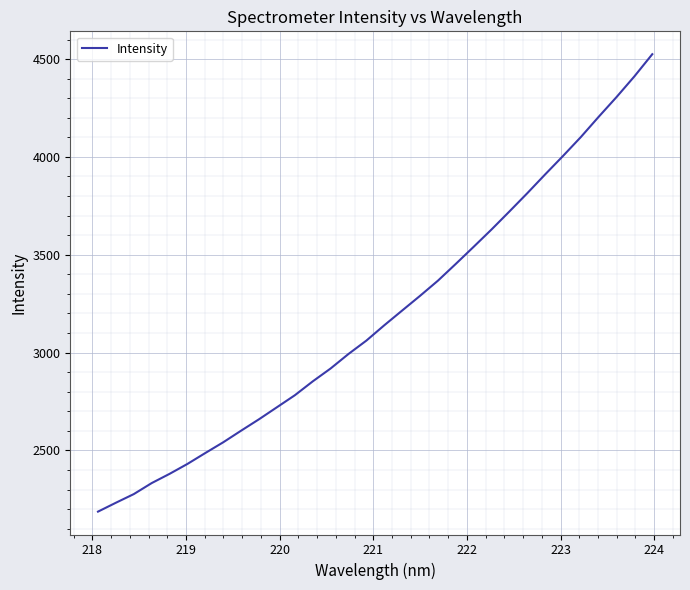

What is the difference between the maximum and minimum values?

2338.0